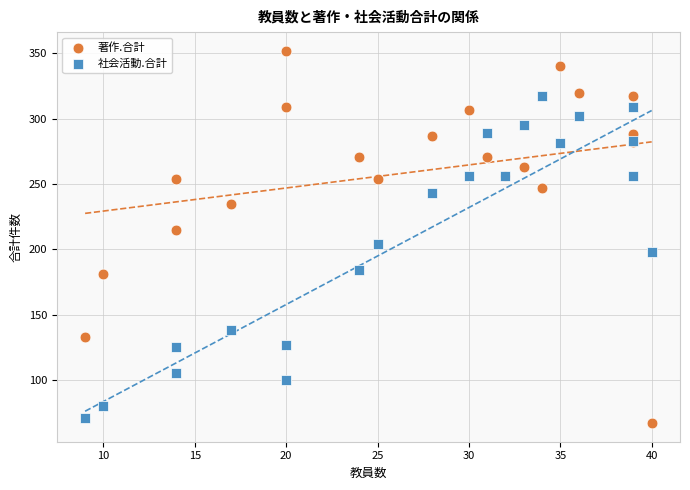

Which series reaches the maximum Y coordinate?

著作.合計